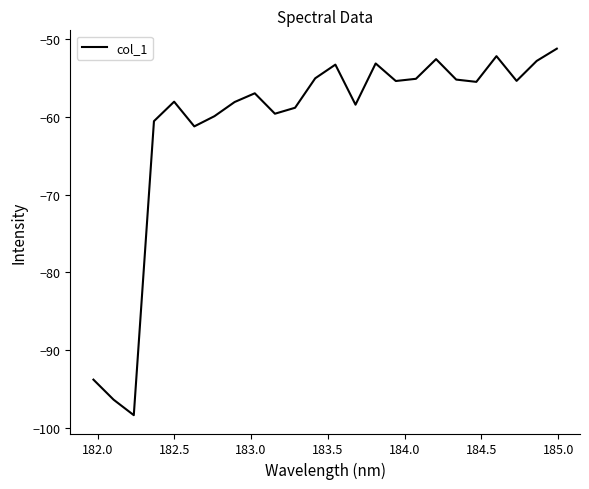

What is the maximum value shown in the chart?

-51.2